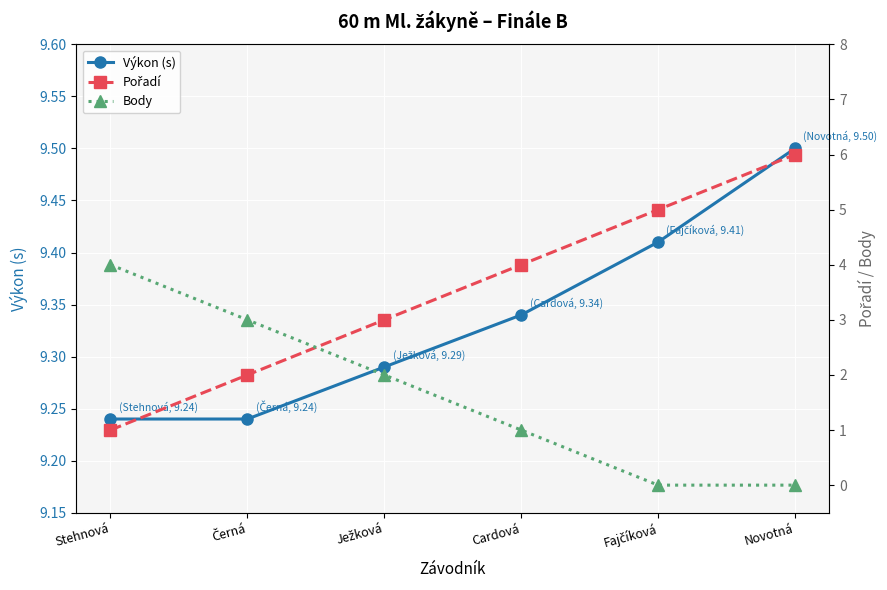

What is the label of the 1st point from the right?

Novotná